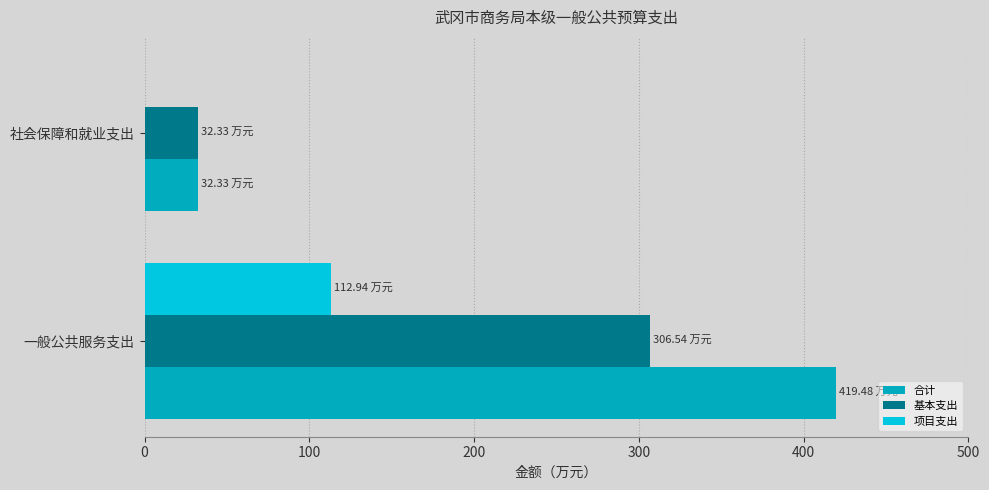

Is the value of 基本支出 at 一般公共服务支出 greater than the value of 合计 at 社会保障和就业支出?

Yes